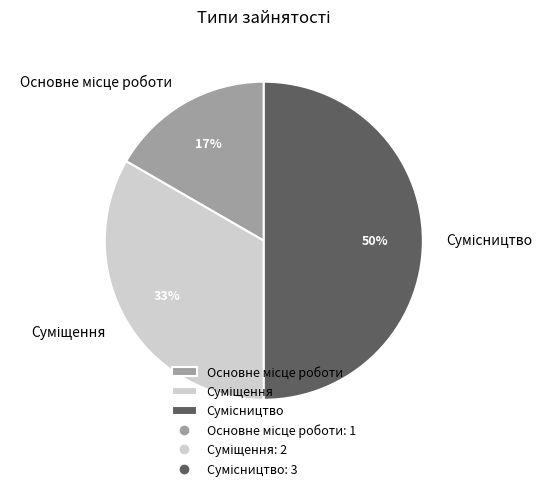

To the nearest percent, what is the difference between the largest and smallest slice percentages?

33%